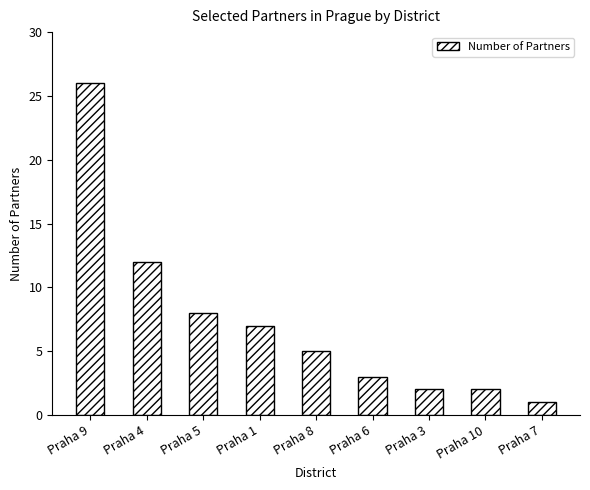

What is the difference between the maximum and minimum values?

25